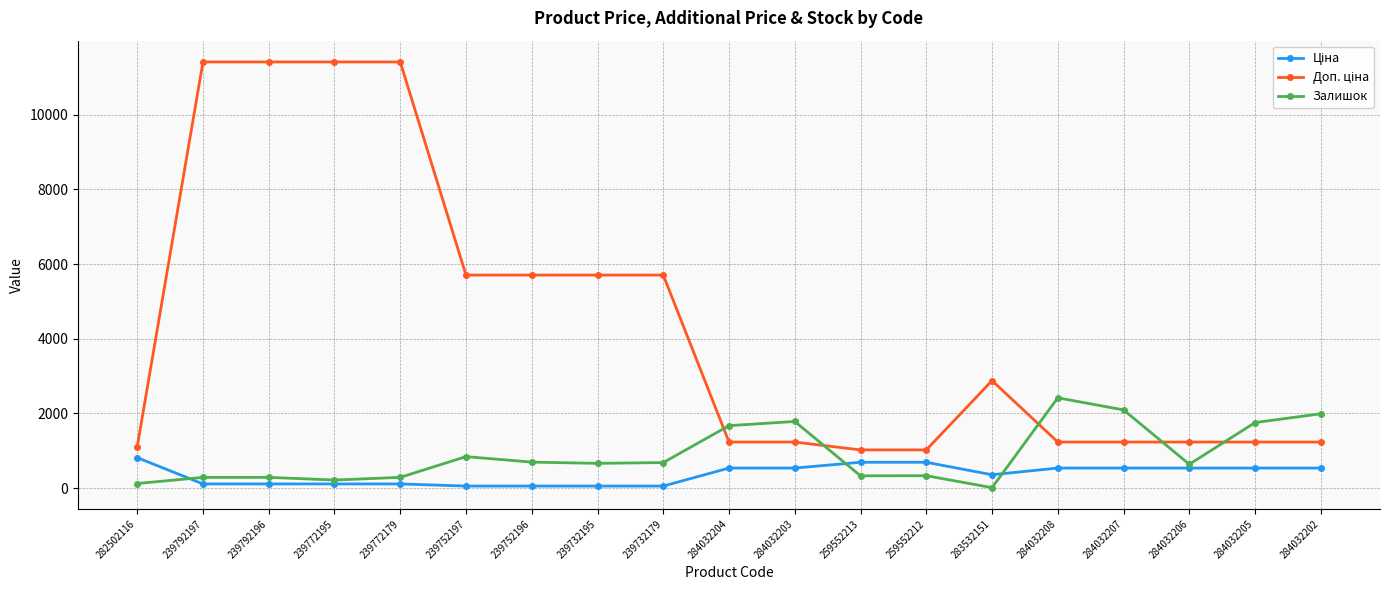

What is the value of the Залишок point at the 10th from the left?

1674.0